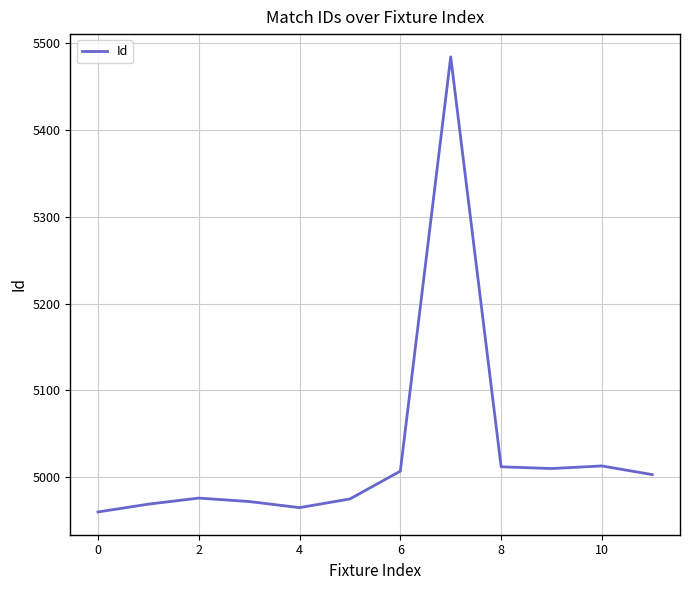

What is the minimum value shown in the chart?

4960